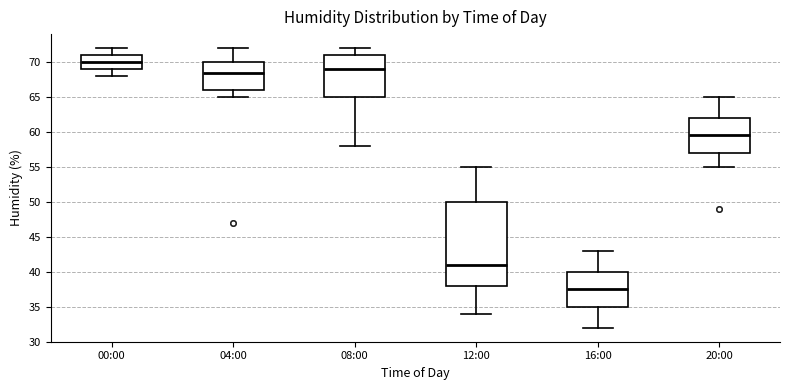

Reading left to right, transcribe this box plot: for each box, give where its median line is, the range the box spans, and where its two whiskers end, as read against the y-axis. The values are not printed on the chart, so give them approximately, as read against the axis.

00:00: median 70.0, box 69.0 to 71.0, whiskers 68.0 to 72.0
04:00: median 68.5, box 66.0 to 70.0, whiskers 65.0 to 72.0
08:00: median 69.0, box 65.0 to 71.0, whiskers 58.0 to 72.0
12:00: median 41.0, box 38.0 to 50.0, whiskers 34.0 to 55.0
16:00: median 37.5, box 35.0 to 40.0, whiskers 32.0 to 43.0
20:00: median 59.5, box 57.0 to 62.0, whiskers 55.0 to 65.0